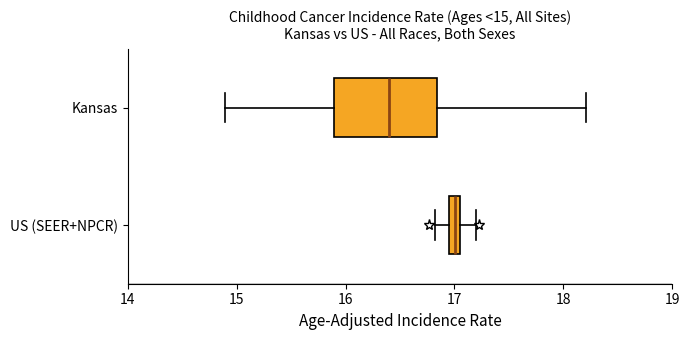

Which box's median line is the furthest to the right?

US (SEER+NPCR)